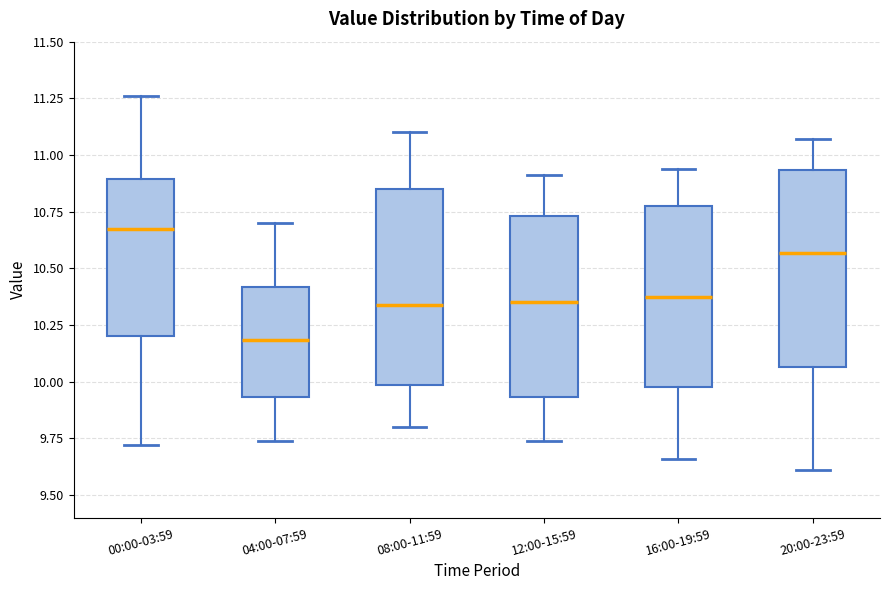

Reading left to right, read every box against the y-axis: the position of its median line, the range the box covers, and the ends of its whiskers. The values are not printed on the chart, so give them approximately, as read against the axis.

00:00-03:59: median 10.70, box 10.20 to 10.90, whiskers 9.70 to 11.25
04:00-07:59: median 10.20, box 9.95 to 10.40, whiskers 9.75 to 10.70
08:00-11:59: median 10.35, box 10.00 to 10.85, whiskers 9.80 to 11.10
12:00-15:59: median 10.35, box 9.95 to 10.75, whiskers 9.75 to 10.90
16:00-19:59: median 10.40, box 10.00 to 10.80, whiskers 9.65 to 10.95
20:00-23:59: median 10.55, box 10.05 to 10.95, whiskers 9.60 to 11.05